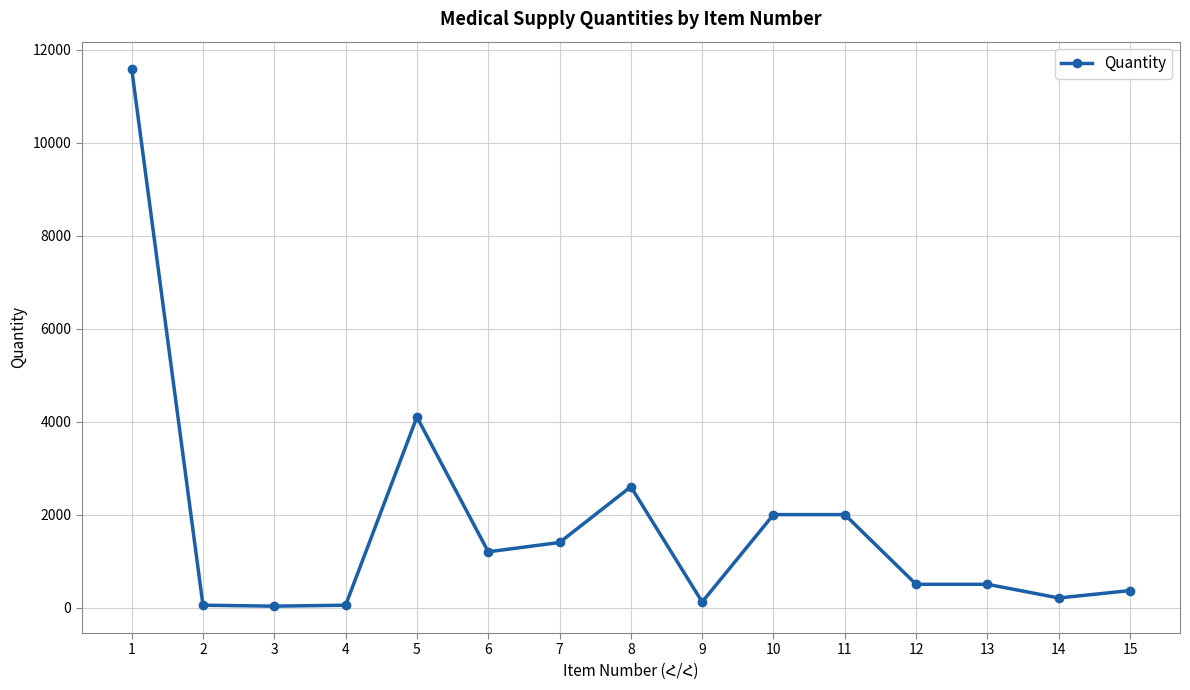

Between 13 and 4, which is larger?

13